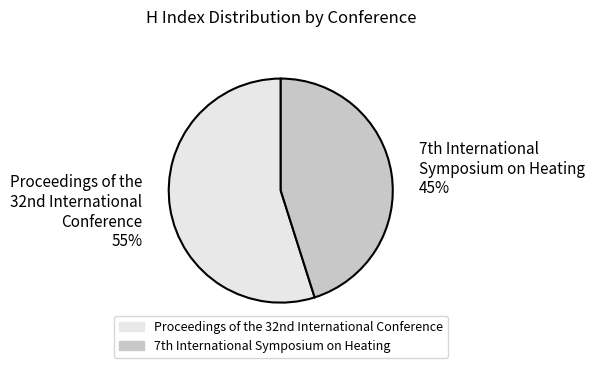

Which slice represents more than half of the pie?

Proceedings of the 32nd International Conference